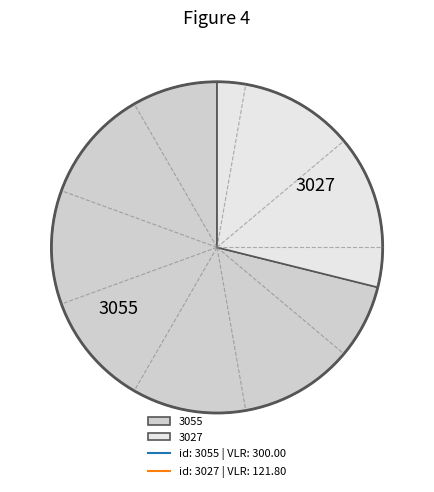

Rank the categories by value from highest to lowest.

3055, 3027